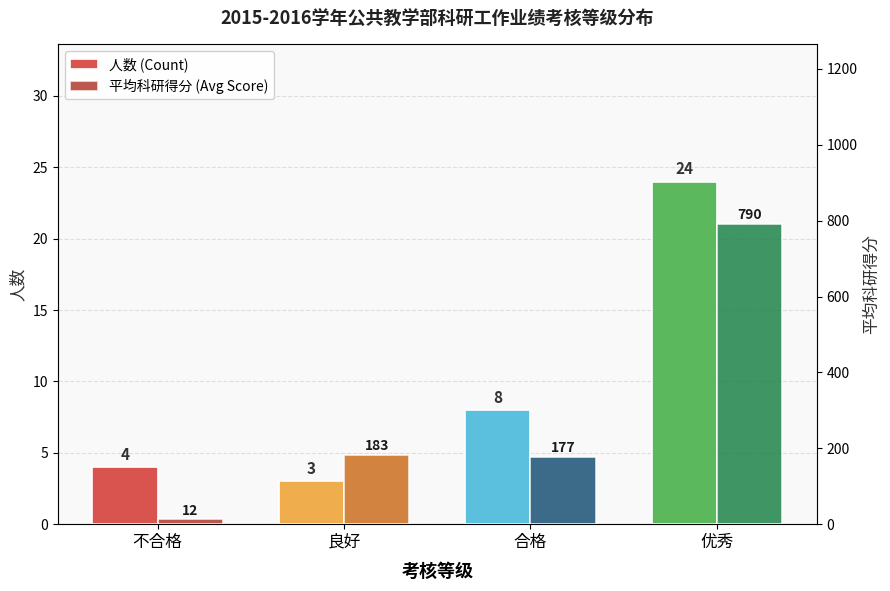

Which series has the largest range (max minus min)?

平均科研得分 (Avg Score)